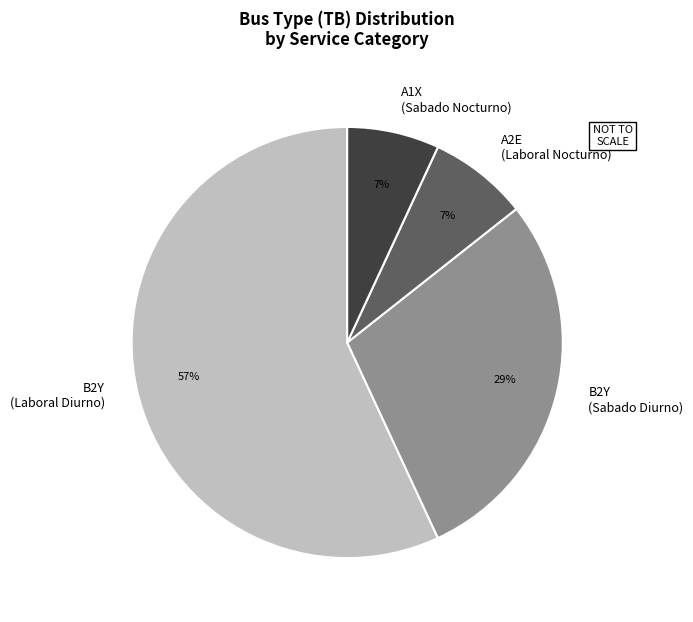

Which category accounts for the majority?

B2Y (Laboral Diurno)